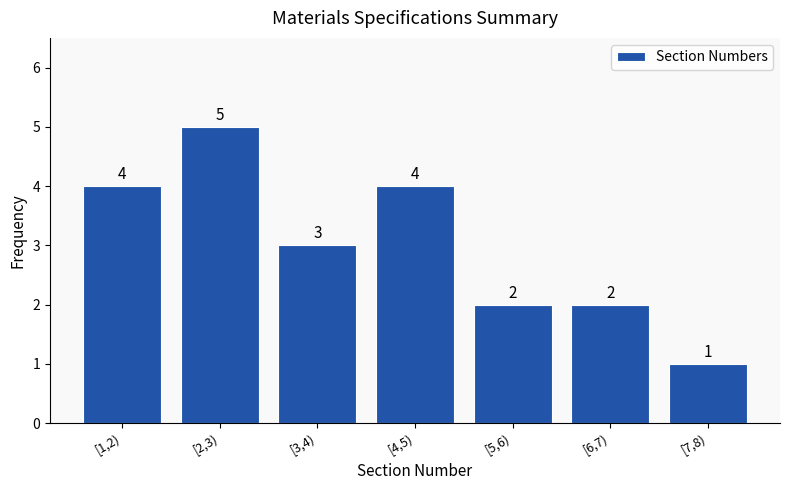

Reading left to right, extract all data points from this chart.

4	5	3	4	2	2	1